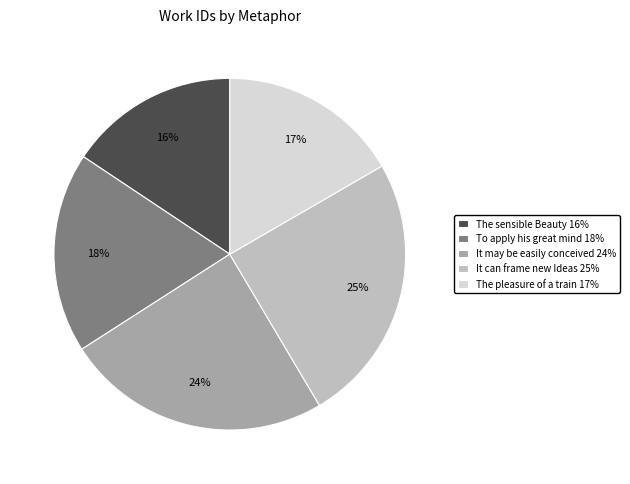

The To apply his great mind 18% slice represents 18% of the pie. True or false?

True